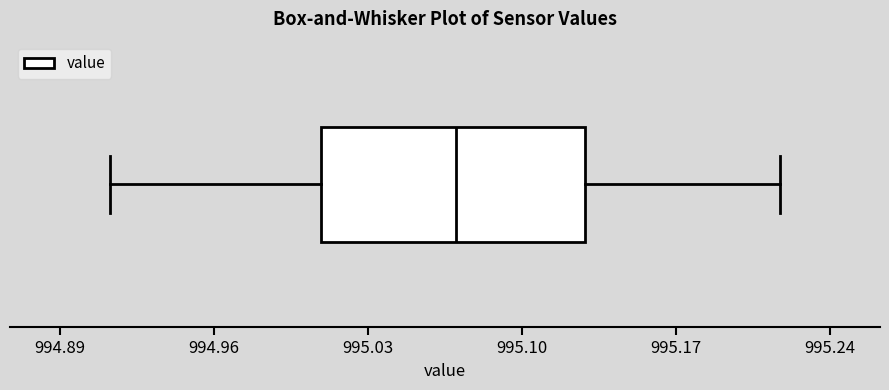

Where does the left whisker of the box end on the x-axis? The values are not printed on the chart, so give them approximately, as read against the axis.

994.91